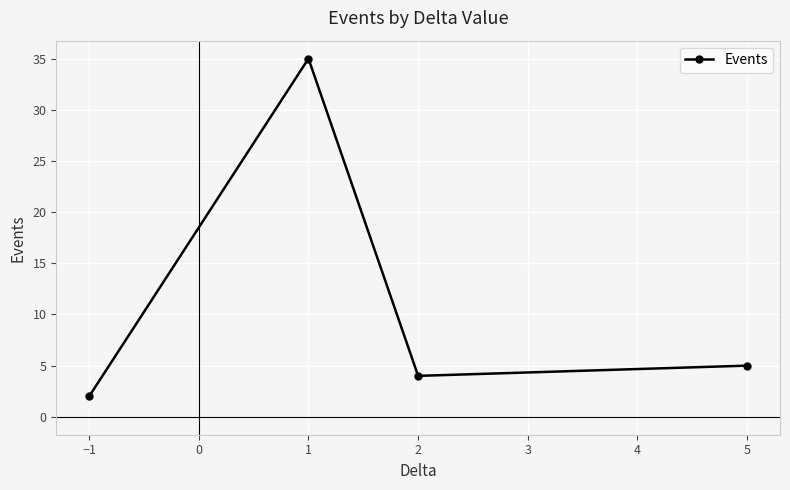

Reading left to right, list all the values displayed in this chart.

2	35	4	5